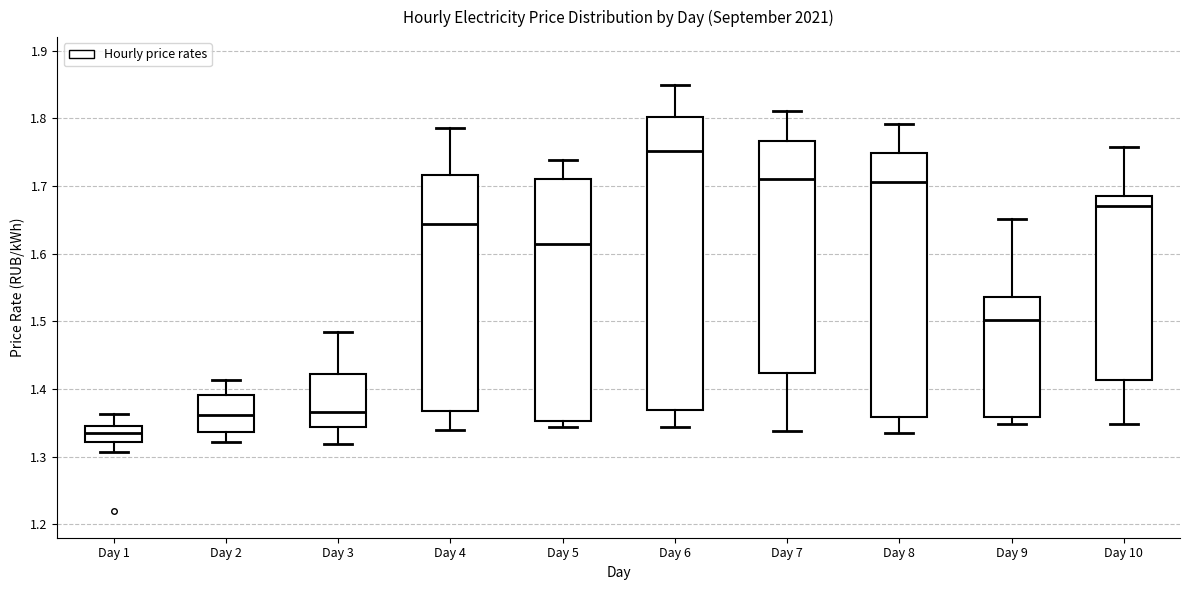

Where does the median line of the box for Day 5 sit on the y-axis? The values are not printed on the chart, so give them approximately, as read against the axis.

1.61